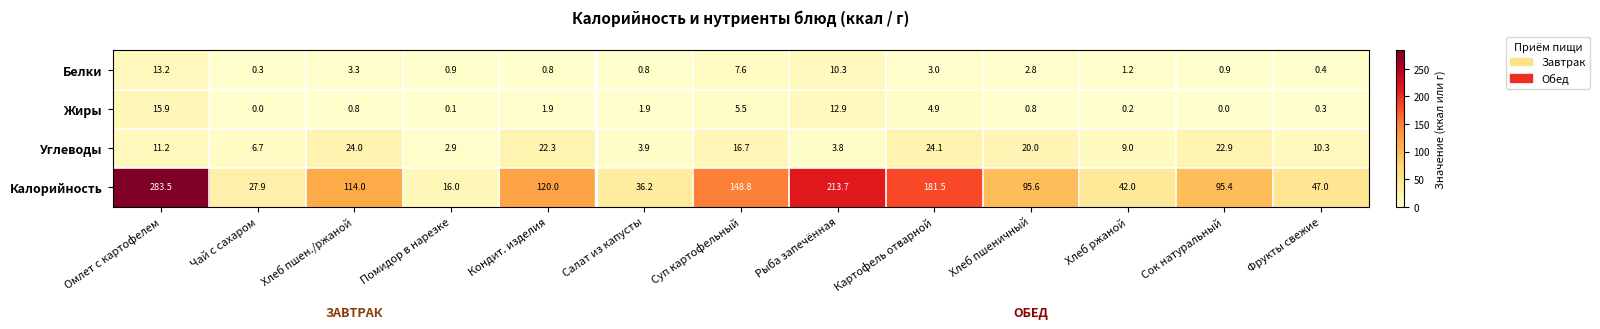

List the series in order of their peak value, lowest first.

Белки, Жиры, Углеводы, Калорийность